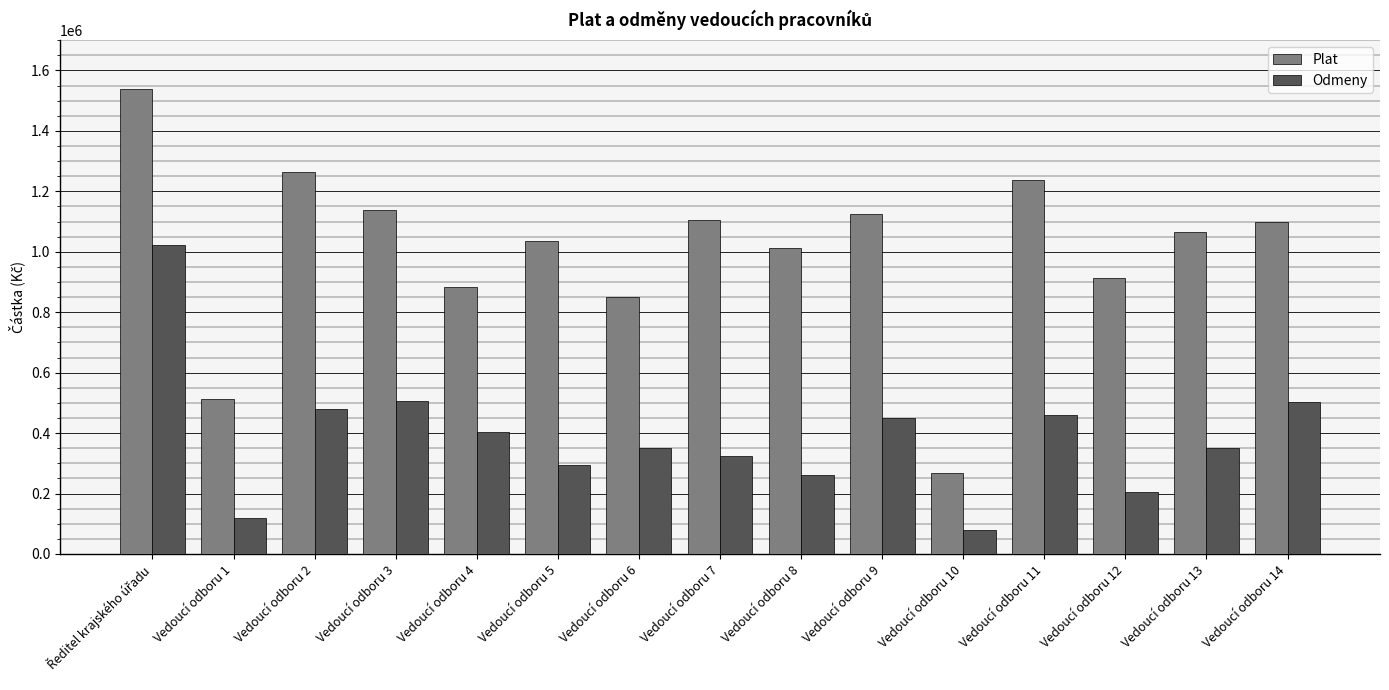

How many values in the Plat series are below 1066096?

7